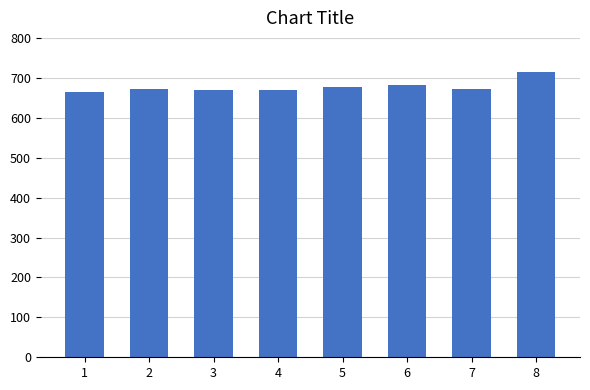

The value at 5 is 896.4. True or false?

False